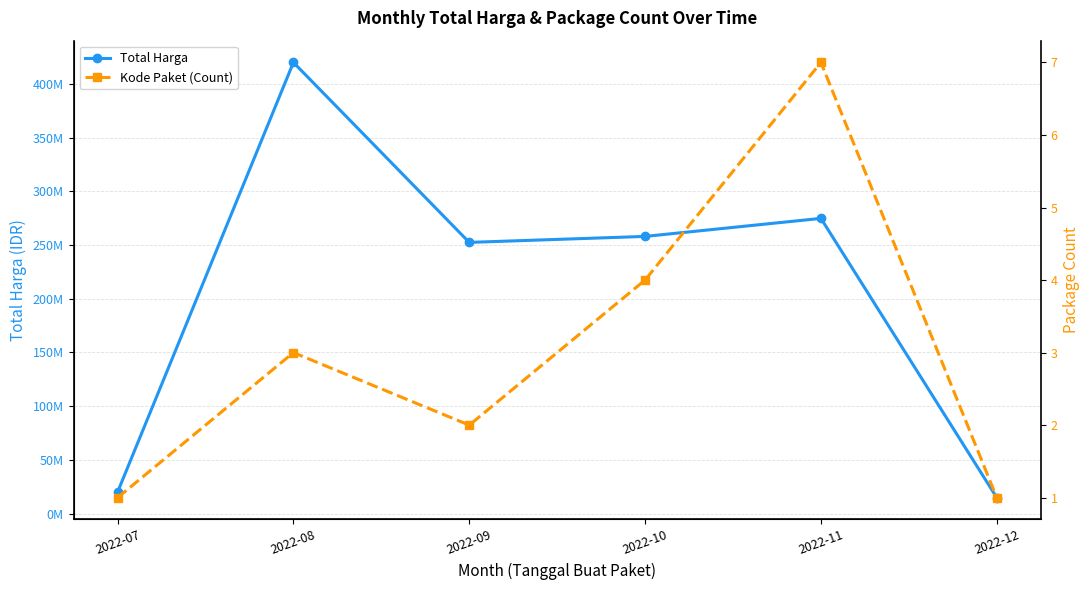

Which series changed the most between 2022-10 and 2022-11?

Total Harga